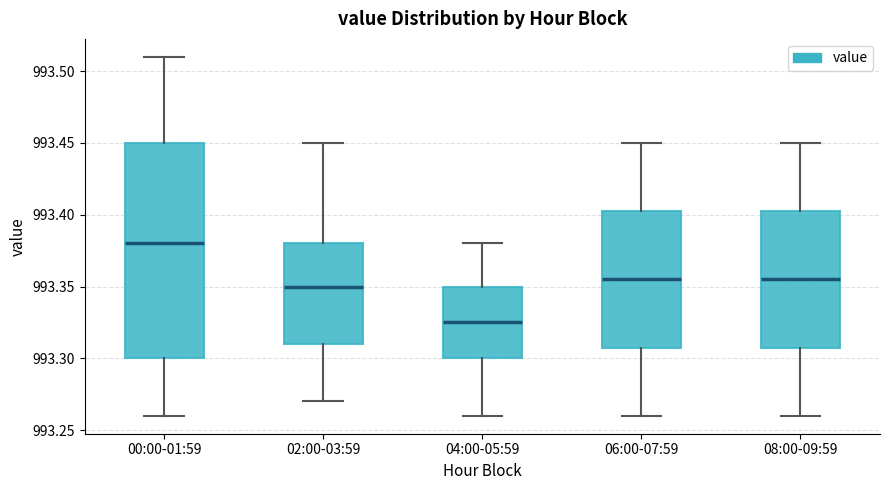

Reading left to right, read every box against the y-axis: the position of its median line, the range the box covers, and the ends of its whiskers. The values are not printed on the chart, so give them approximately, as read against the axis.

00:00-01:59: median 993.380, box 993.300 to 993.450, whiskers 993.260 to 993.510
02:00-03:59: median 993.350, box 993.310 to 993.380, whiskers 993.270 to 993.450
04:00-05:59: median 993.325, box 993.300 to 993.350, whiskers 993.260 to 993.380
06:00-07:59: median 993.355, box 993.310 to 993.405, whiskers 993.260 to 993.450
08:00-09:59: median 993.355, box 993.310 to 993.405, whiskers 993.260 to 993.450